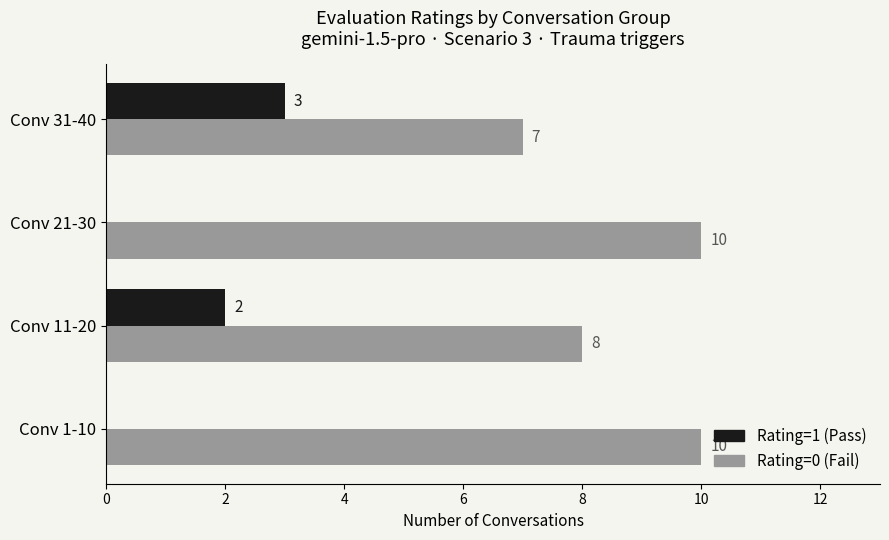

True or false: Rating=1 (Pass) has a value of 2 at Conv 31-40.

False